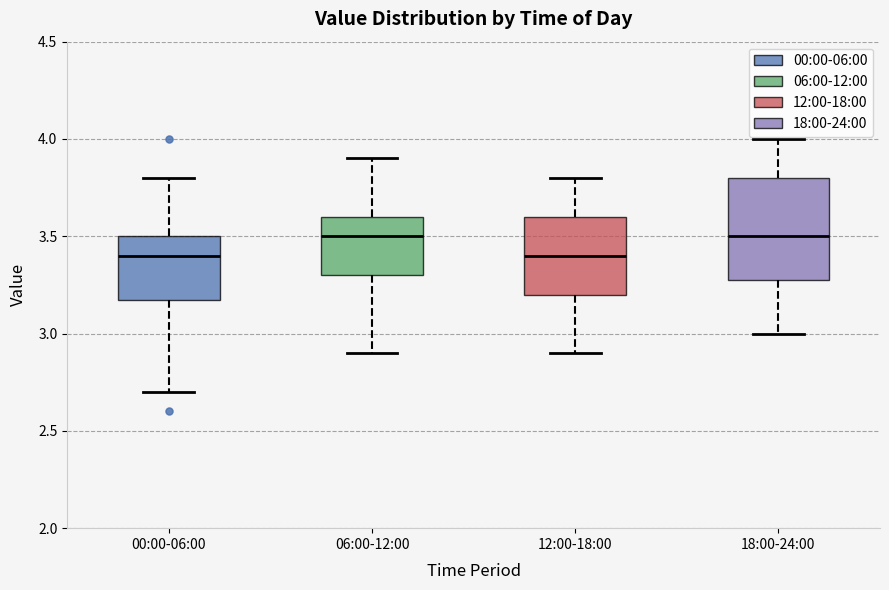

Reading left to right, read every box against the y-axis: the position of its median line, the range the box covers, and the ends of its whiskers. The values are not printed on the chart, so give them approximately, as read against the axis.

00:00-06:00: median 3.4, box 3.2 to 3.5, whiskers 2.7 to 3.8
06:00-12:00: median 3.5, box 3.3 to 3.6, whiskers 2.9 to 3.9
12:00-18:00: median 3.4, box 3.2 to 3.6, whiskers 2.9 to 3.8
18:00-24:00: median 3.5, box 3.3 to 3.8, whiskers 3.0 to 4.0